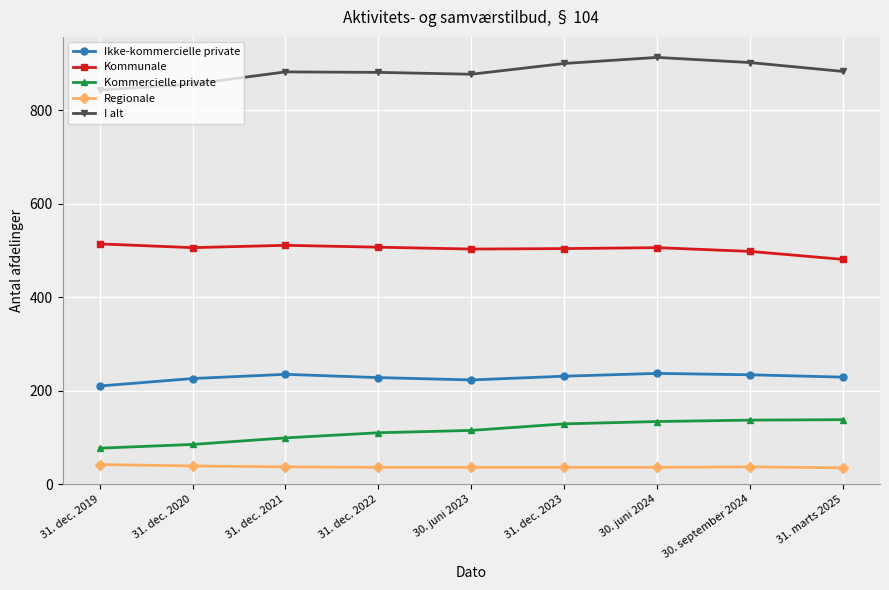

What is the difference between the Kommunale values at 30. juni 2024 and 31. dec. 2023?

2